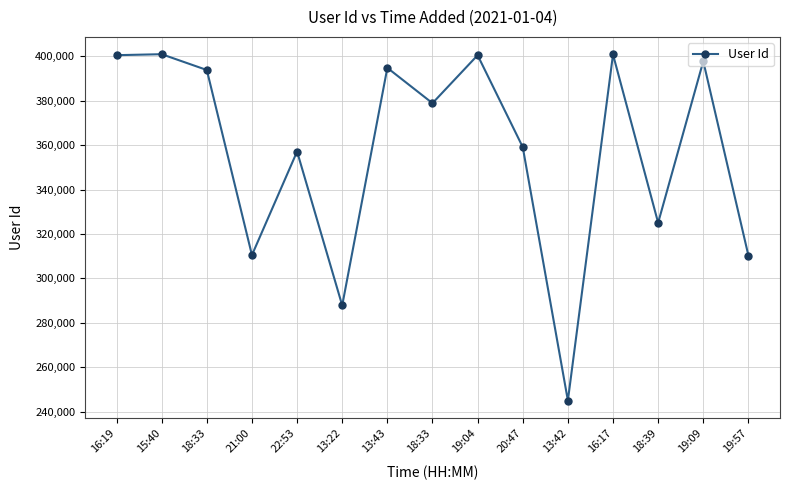

How many series are shown in this chart?

1